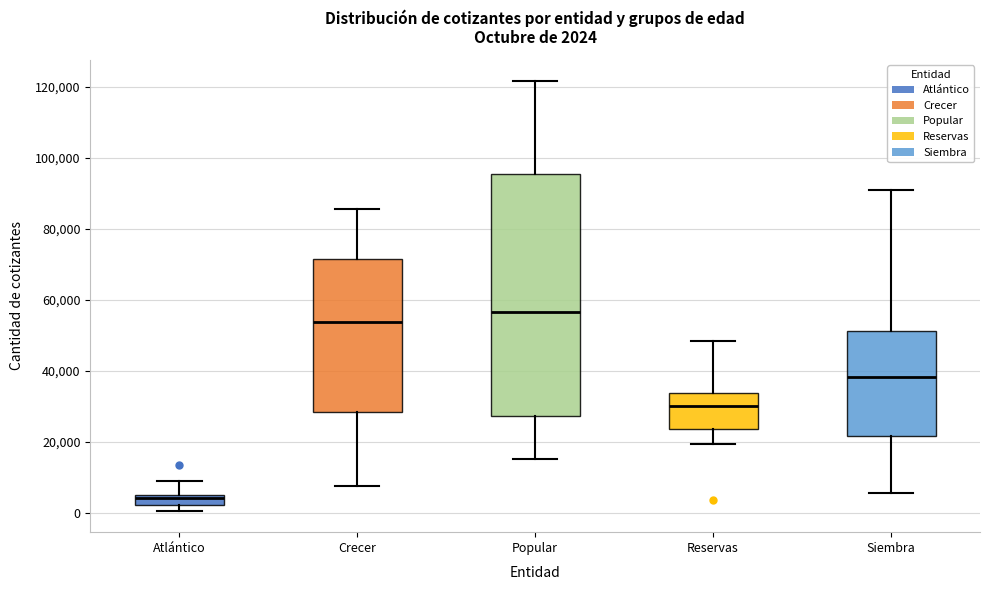

Which box is the tallest, from its lower edge to its upper edge?

Popular